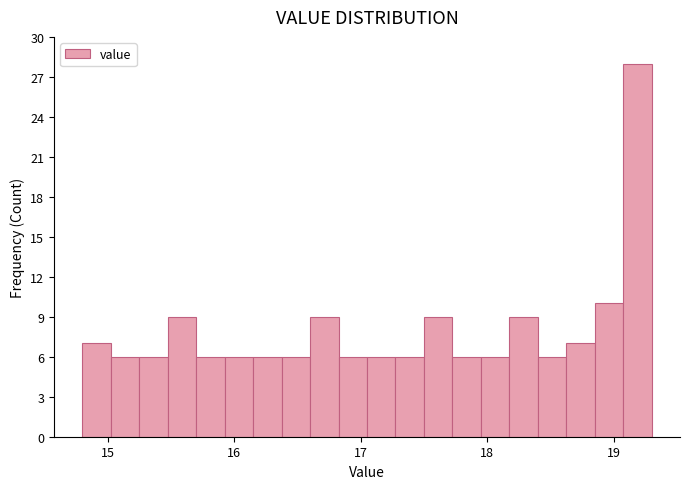

Read against the x-axis, roughly where is the centre of the tallest bar?

19.2